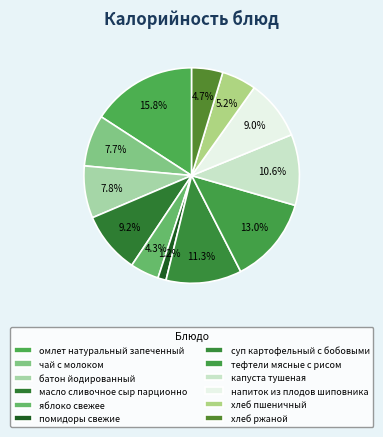

Count the number of slices in the pie.

12